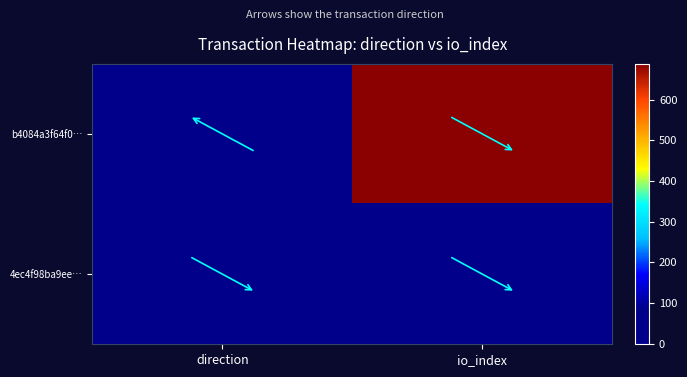

Reading right to left, transcribe all the data shown in this chart.

b4084a3f64f0…: io_index=688	direction=-1
4ec4f98ba9ee…: io_index=55	direction=1